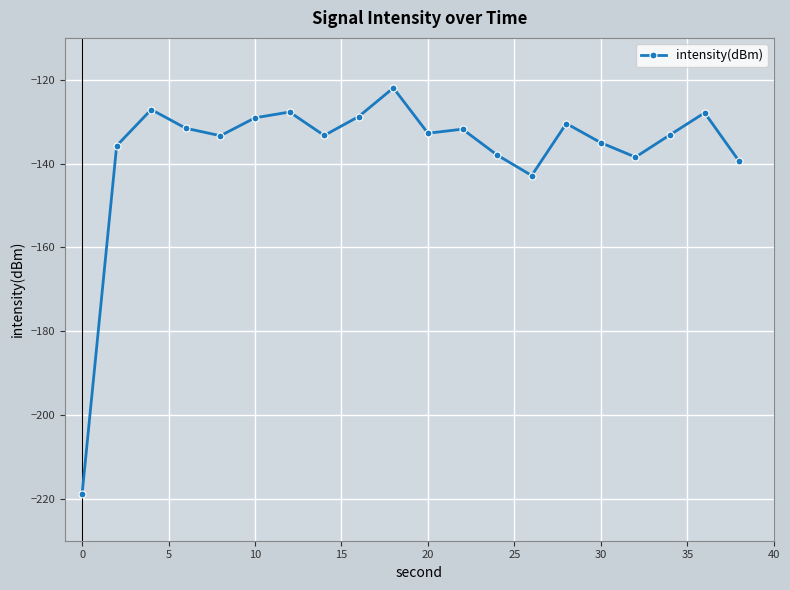

What is the average value?

-136.9